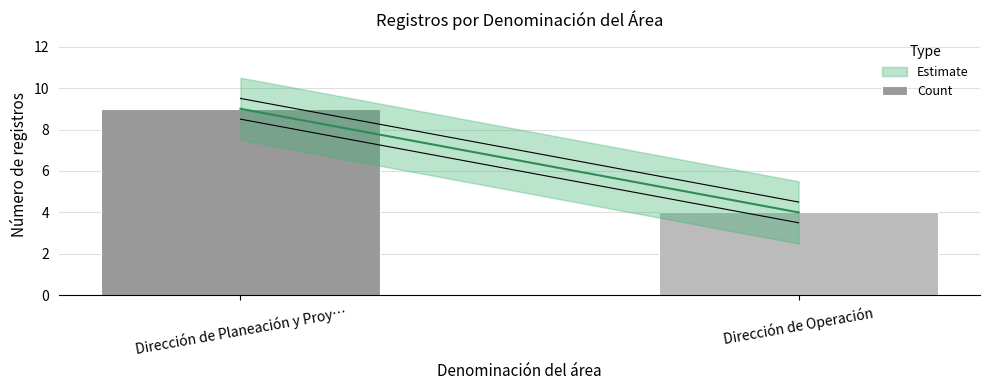

At which category does the chart reach its peak across all series?

Dirección de Planeación y Proy…